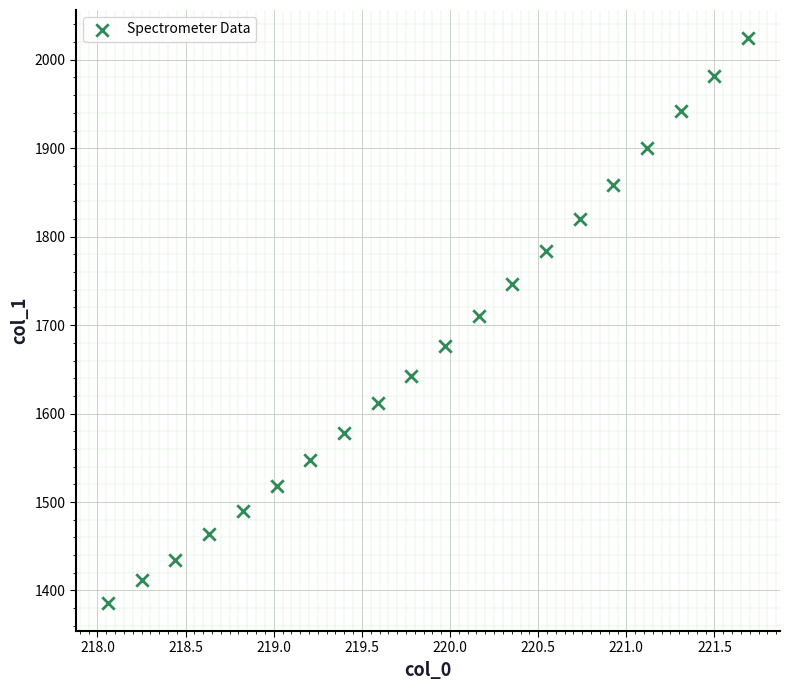

What is the range of X values (max minus min)?

3.6